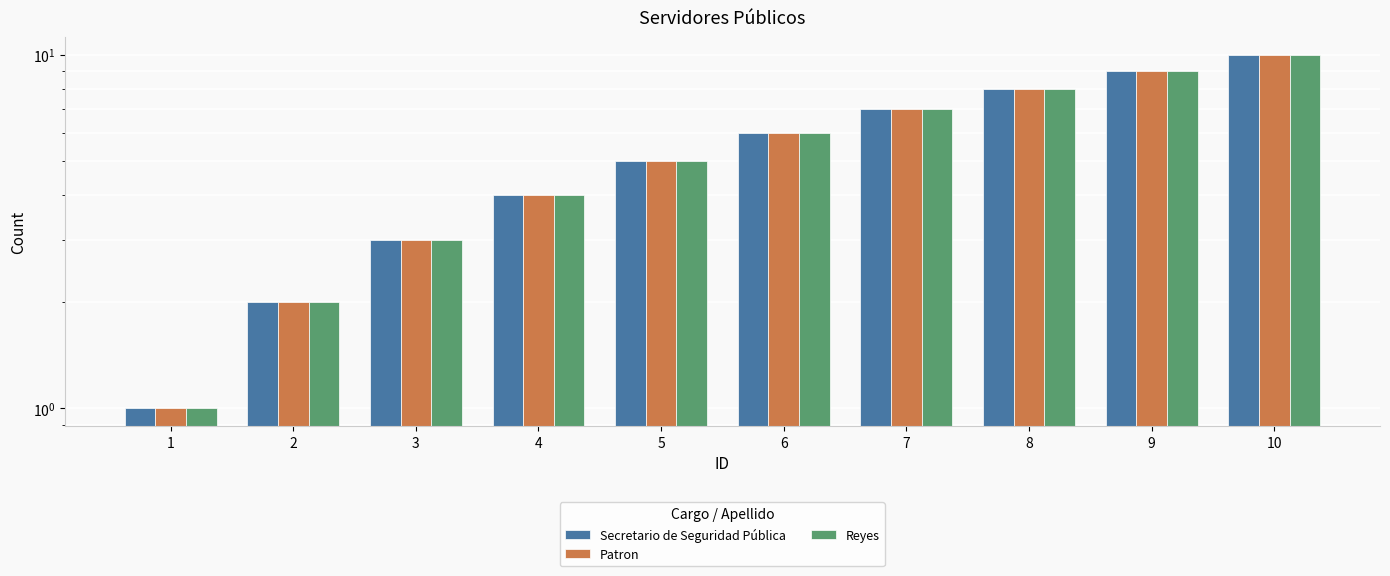

At how many categories does at least one series exceed 8?

2